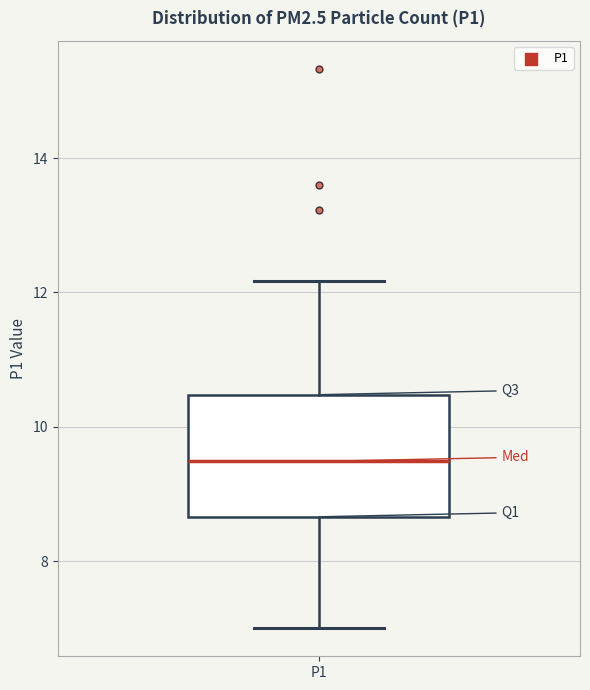

Transcribe this box plot: give where the median line is, the range the box spans, and where the two whiskers end, as read against the y-axis. The values are not printed on the chart, so give them approximately, as read against the axis.

median 9.4, box 8.6 to 10.4, whiskers 7.0 to 12.2